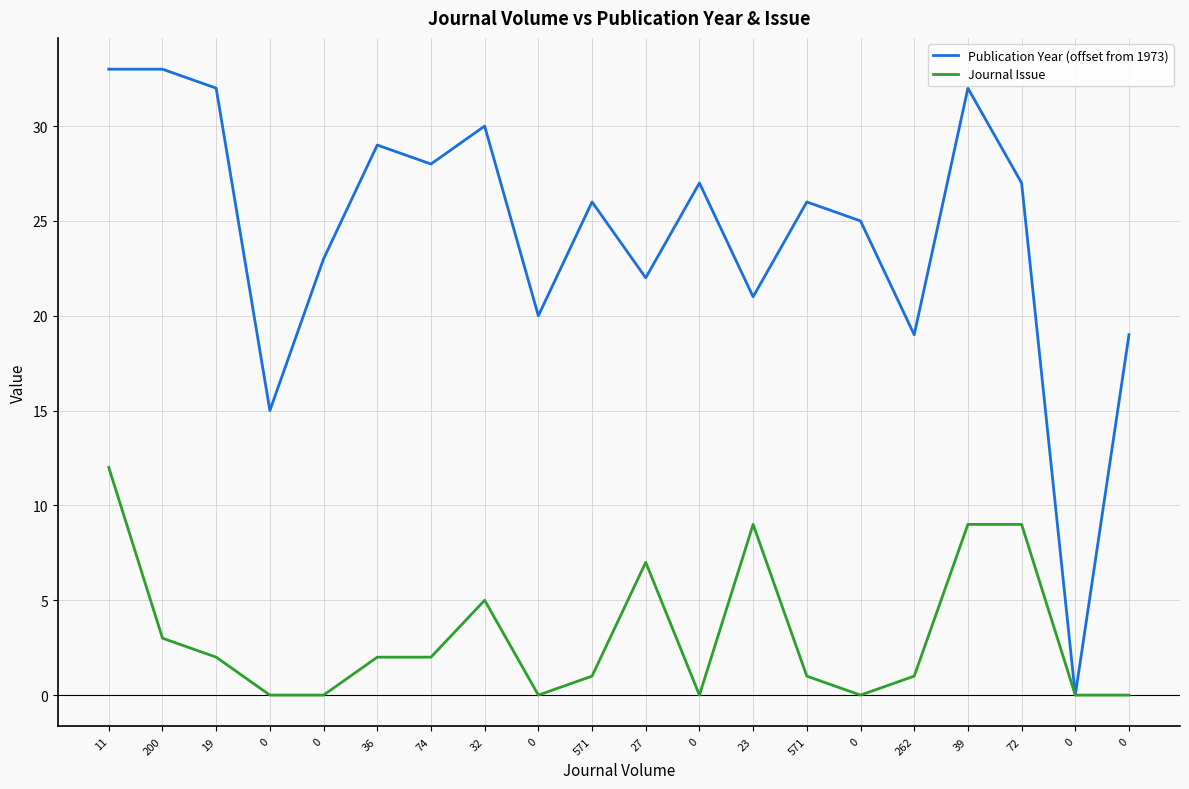

True or false: Journal Issue has more than 2 interior local peaks.

True